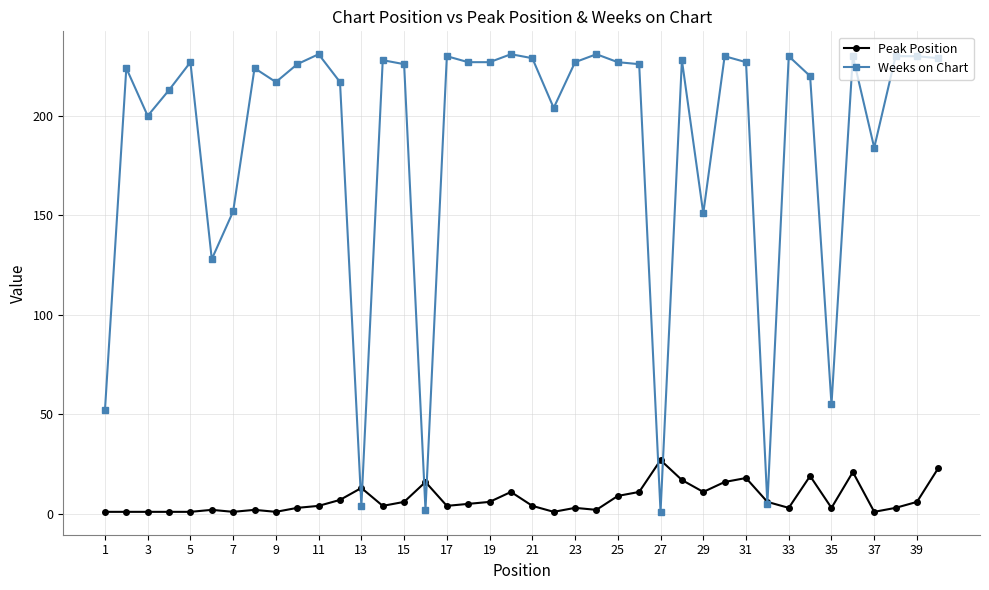

At how many categories does at least one series exceed 72?

34